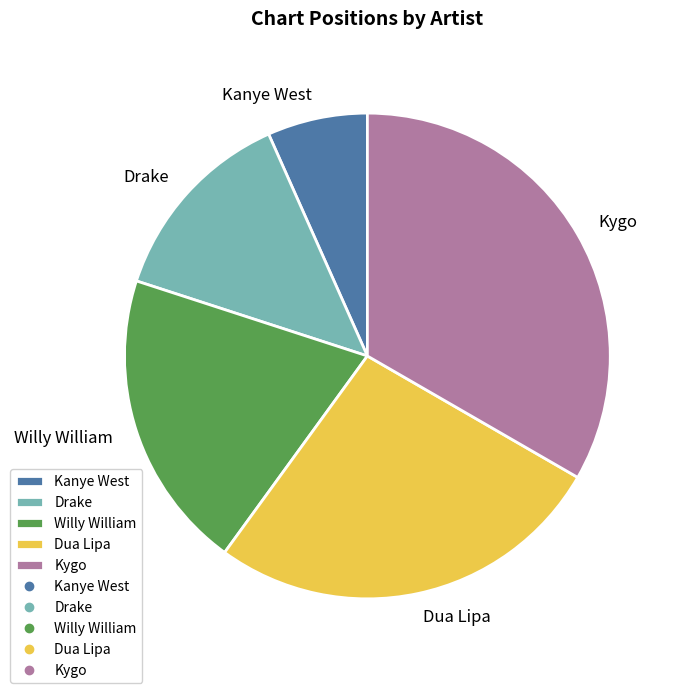

Rank the categories by value from highest to lowest.

Kygo, Dua Lipa, Willy William, Drake, Kanye West